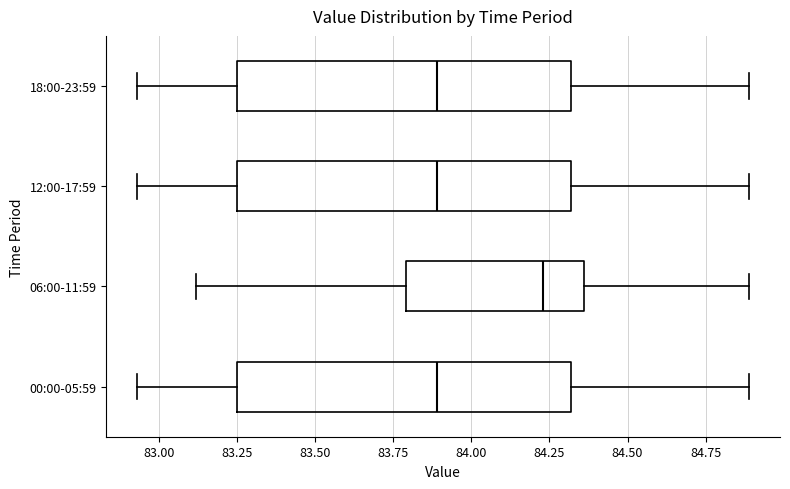

Reading bottom to top, transcribe this box plot: for each box, give where its median line is, the range the box spans, and where its two whiskers end, as read against the x-axis. The values are not printed on the chart, so give them approximately, as read against the axis.

00:00-05:59: median 83.90, box 83.25 to 84.30, whiskers 82.95 to 84.90
06:00-11:59: median 84.25, box 83.80 to 84.35, whiskers 83.10 to 84.90
12:00-17:59: median 83.90, box 83.25 to 84.30, whiskers 82.95 to 84.90
18:00-23:59: median 83.90, box 83.25 to 84.30, whiskers 82.95 to 84.90